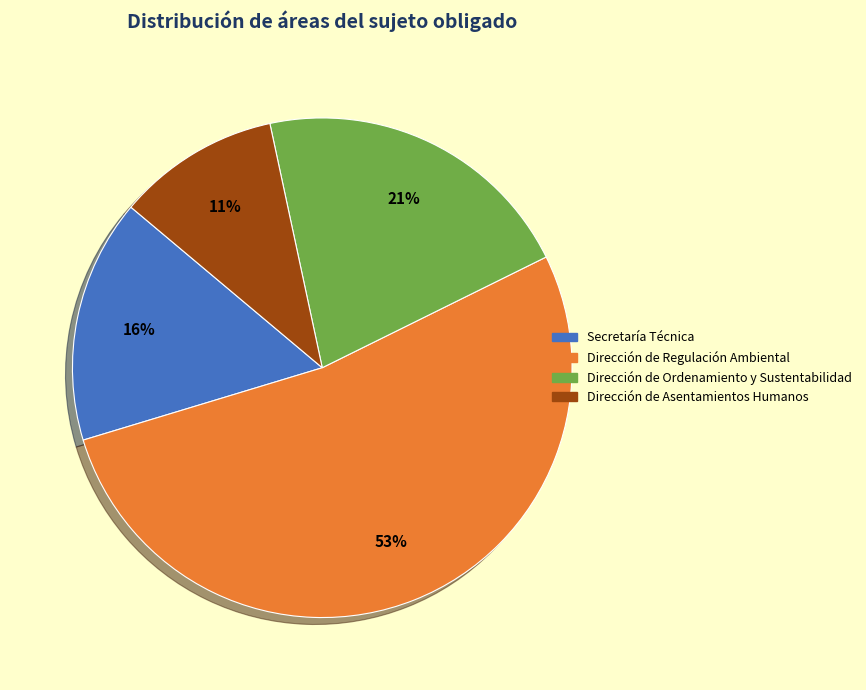

To the nearest percent, what is the difference between the largest and smallest slice percentages?

42%